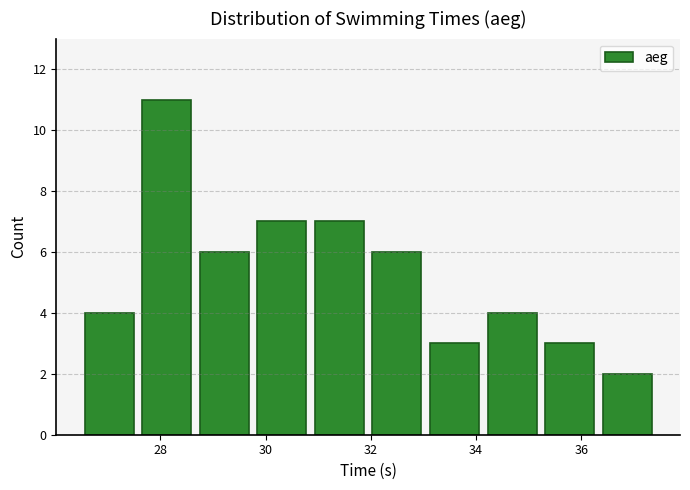

Reading left to right, transcribe this chart: for each bar, give the range it covers on the x-axis and its height. Neither the bar edges nor the heights are printed on the chart, so give them approximately, as read against the axes.

26.6 to 27.6: 4
27.6 to 28.8: 11
28.8 to 29.8: 6
29.8 to 31.0: 7
31.0 to 32.0: 7
32.0 to 33.2: 6
33.2 to 34.2: 3
34.2 to 35.4: 4
35.4 to 36.4: 3
36.4 to 37.6: 2